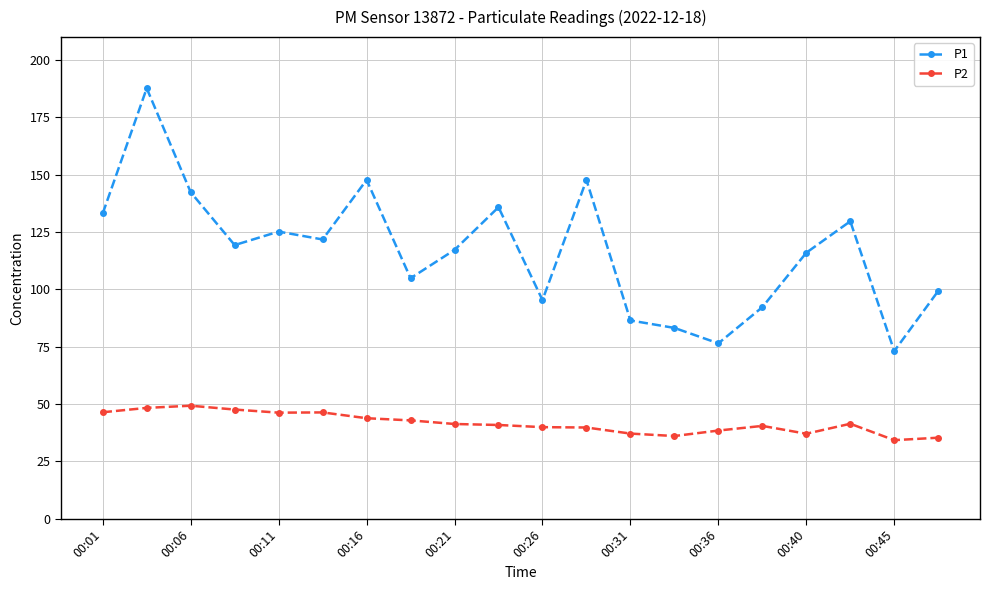

At how many categories does at least one series exceed 66?

20